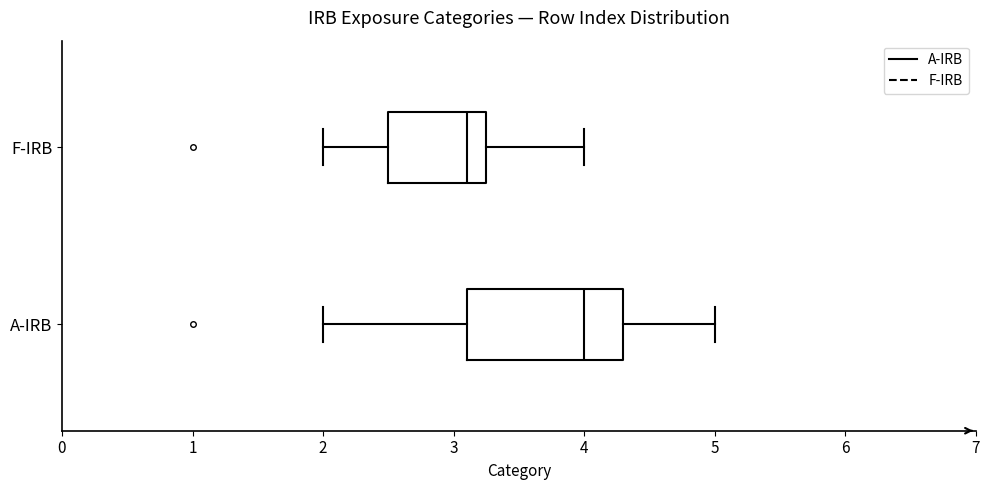

Reading bottom to top, read every box against the x-axis: the position of its median line, the range the box covers, and the ends of its whiskers. The values are not printed on the chart, so give them approximately, as read against the axis.

A-IRB: median 4.0, box 3.1 to 4.3, whiskers 2.0 to 5.0
F-IRB: median 3.1, box 2.5 to 3.3, whiskers 2.0 to 4.0